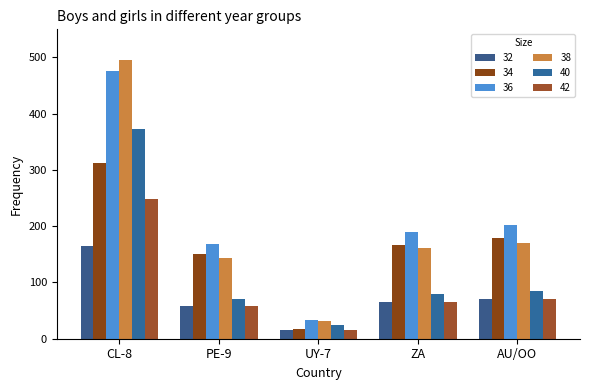

How many groups of bars are there?

5